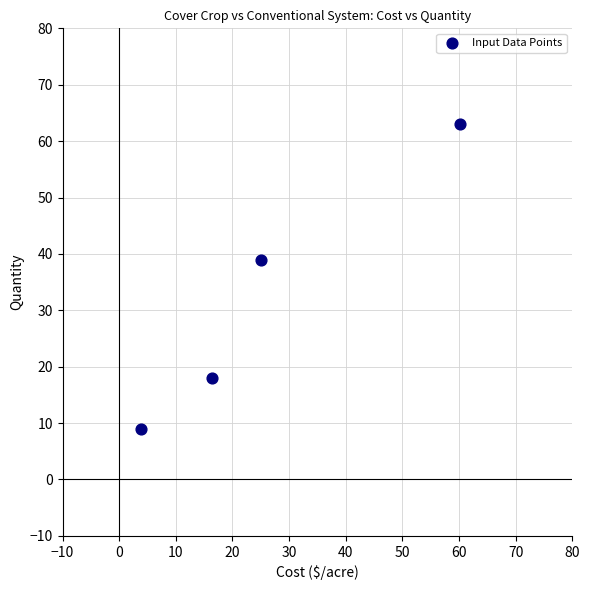

What is the average X value?

26.4